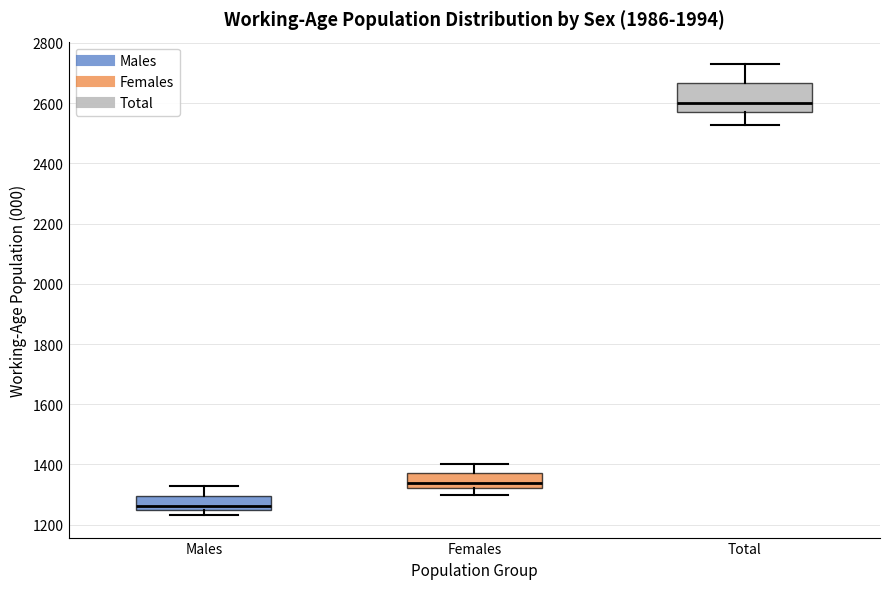

Which box has the highest median line?

Total